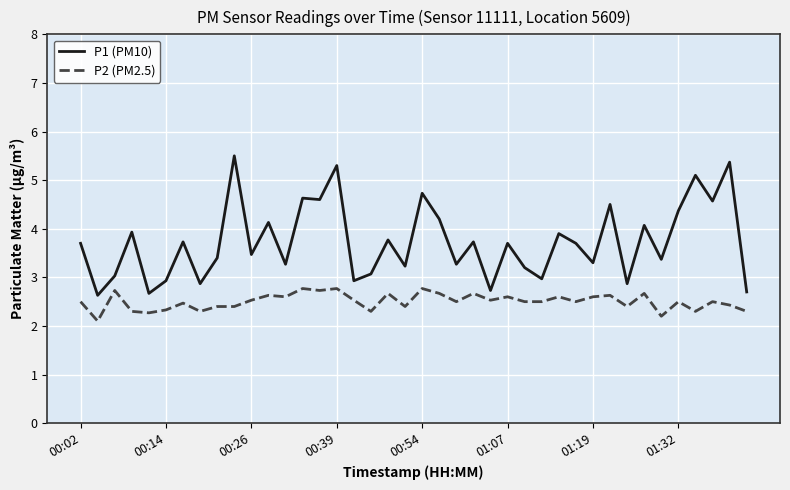

What is the difference between the maximum and minimum values in the P1 (PM10) series?

2.9